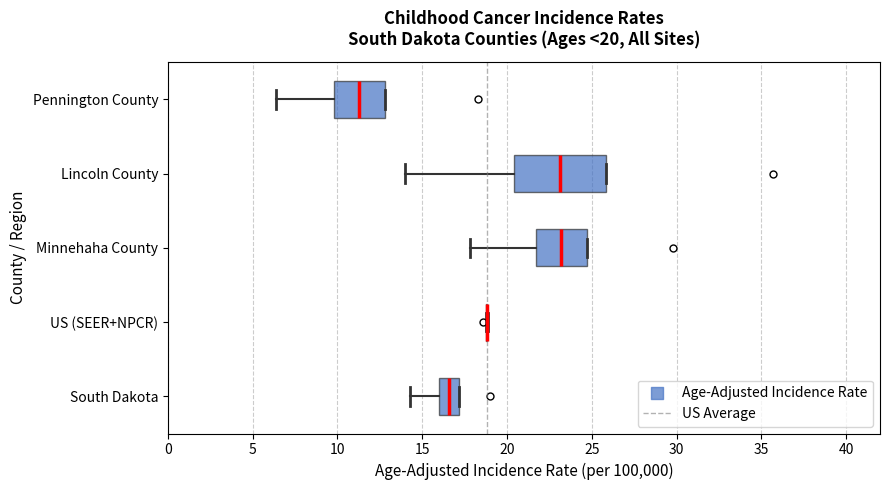

Which box is the widest, from its left edge to its right edge?

Lincoln County